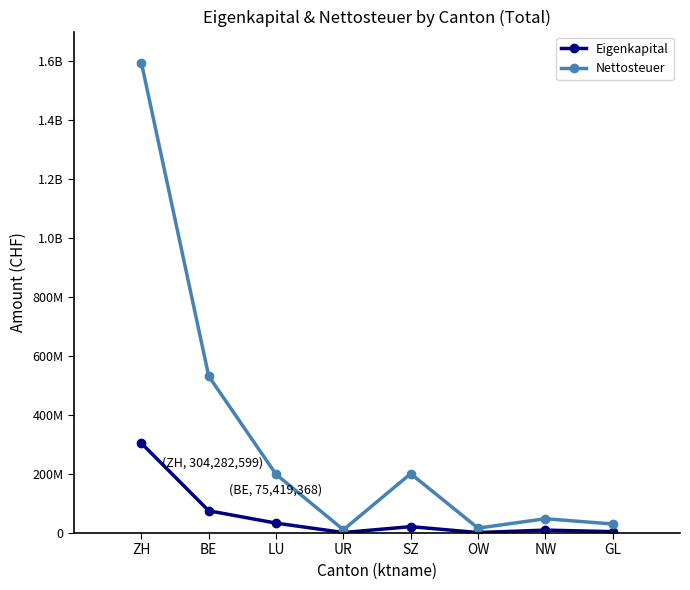

Reading left to right, what are all the values shown in this chart?

Eigenkapital: ZH=304282599	BE=75419368	LU=33601426	UR=1682381	SZ=21626017	OW=1645207	NW=9894223	GL=4740838
Nettosteuer: ZH=1593940275	BE=531717313	LU=198862941	UR=11091821	SZ=201209795	OW=16677245	NW=48439759	GL=30623607